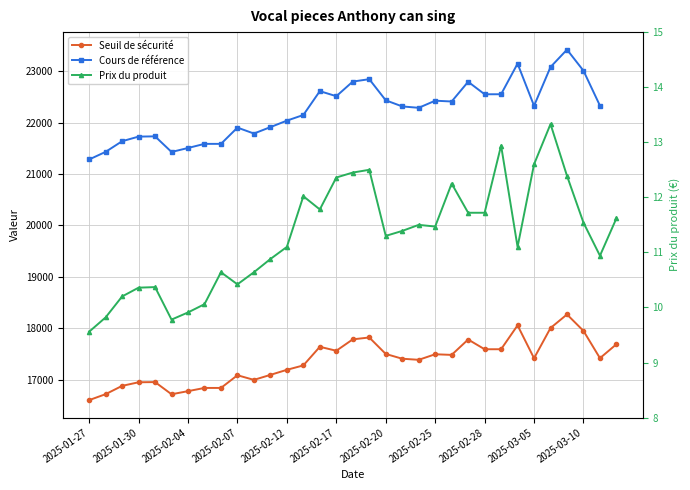

What is the total value across all series at 2025-02-28?

40152.3